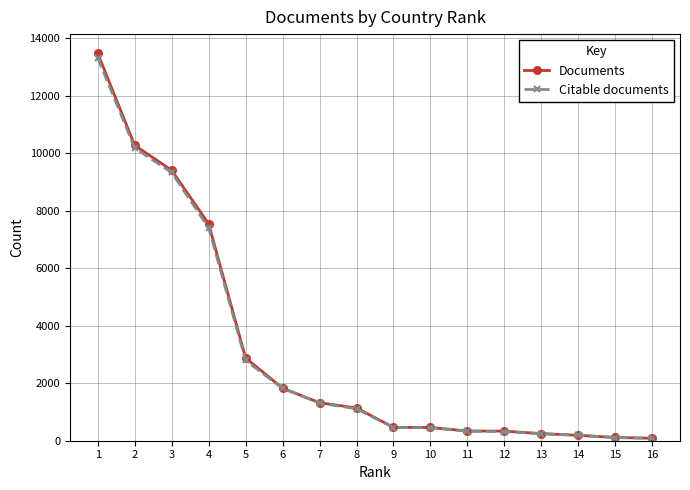

Rank the series by their maximum value, from highest to lowest.

Documents, Citable documents